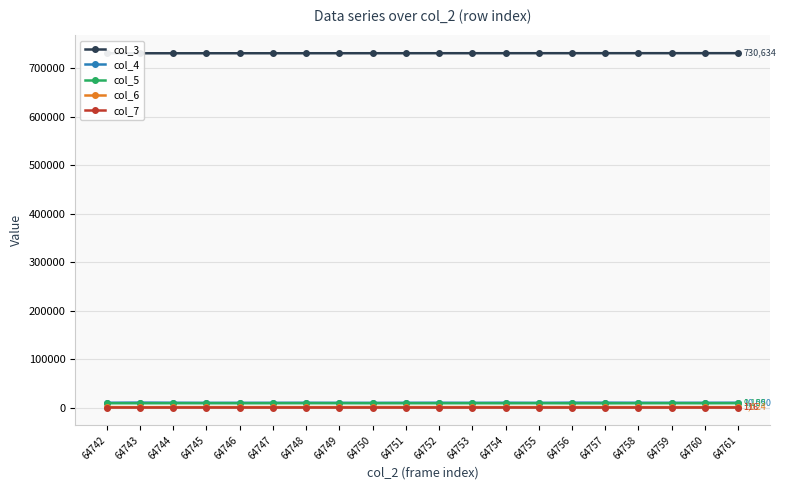

True or false: col_4 and col_5 cross at least once.

False